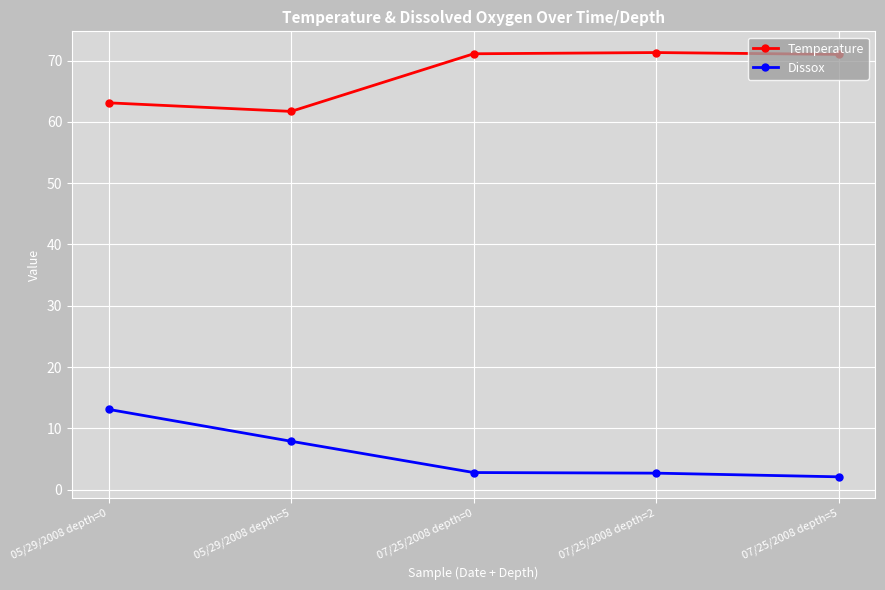

What are all the series names shown in the legend?

Temperature, Dissox